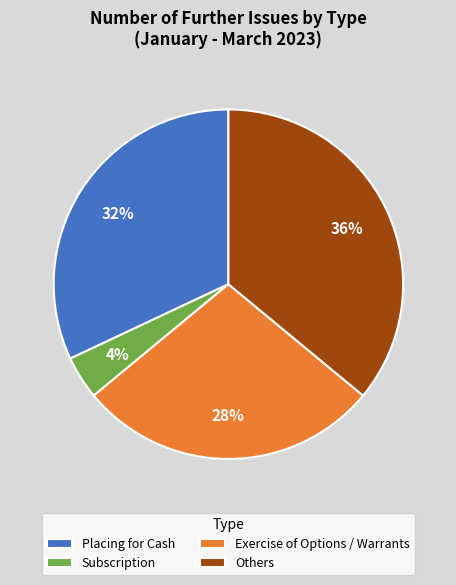

Is it true that Exercise of Options / Warrants is 28% of the pie?

True